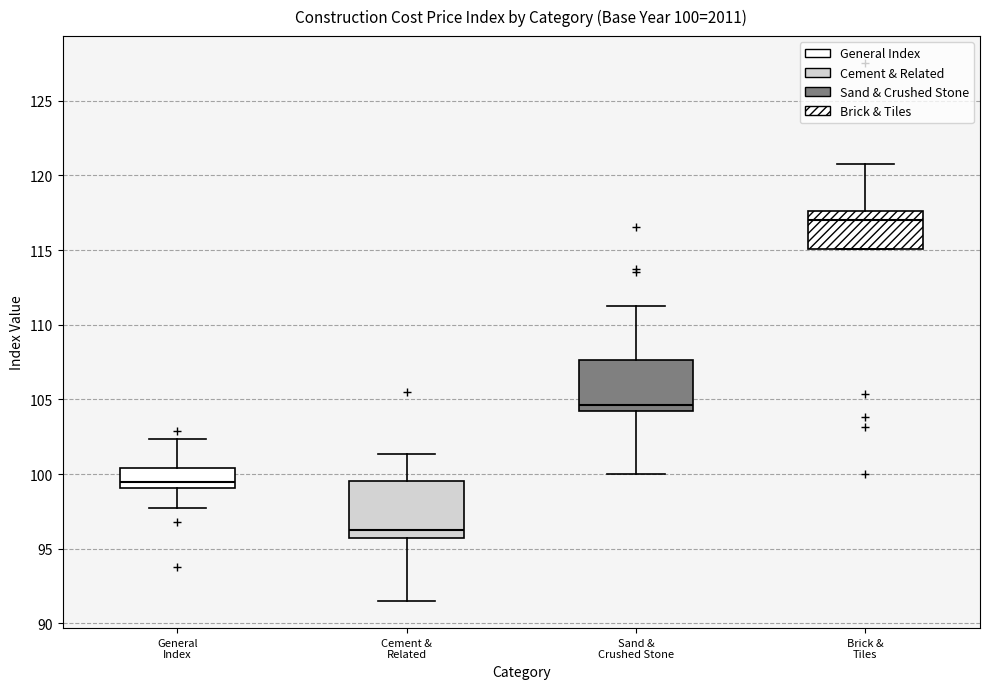

Which box has the lowest median line?

Cement & Related